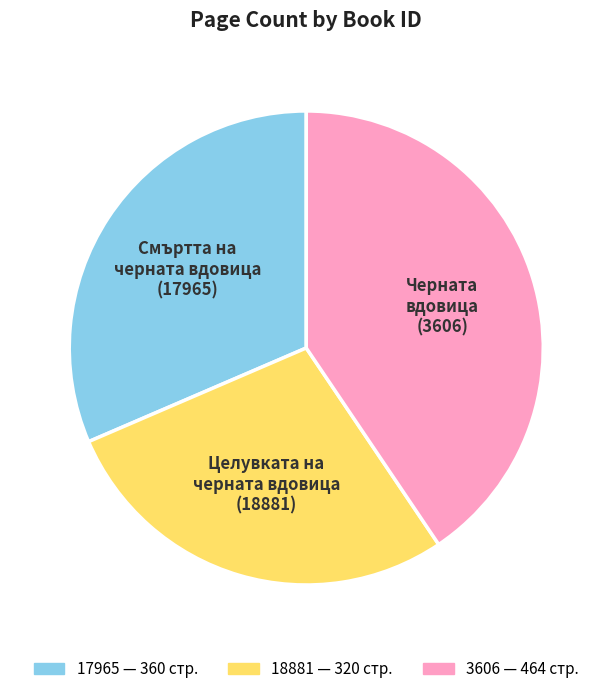

Which has a higher value, Смъртта на черната вдовица (17965) or Черната вдовица (3606)?

Черната вдовица (3606)